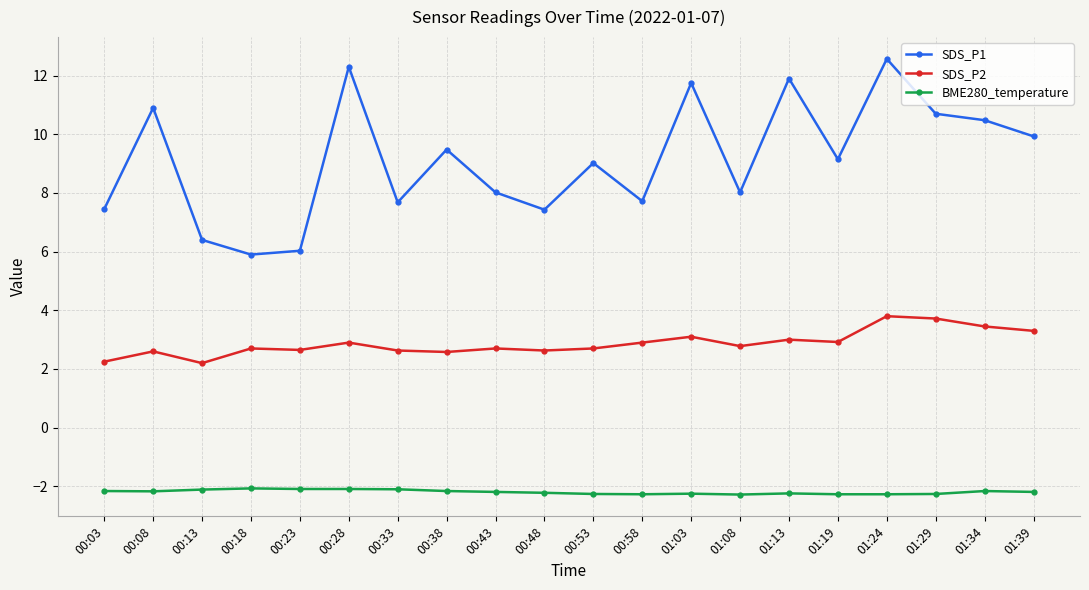

What is the spread (max minus min) of values at 01:13?

14.1